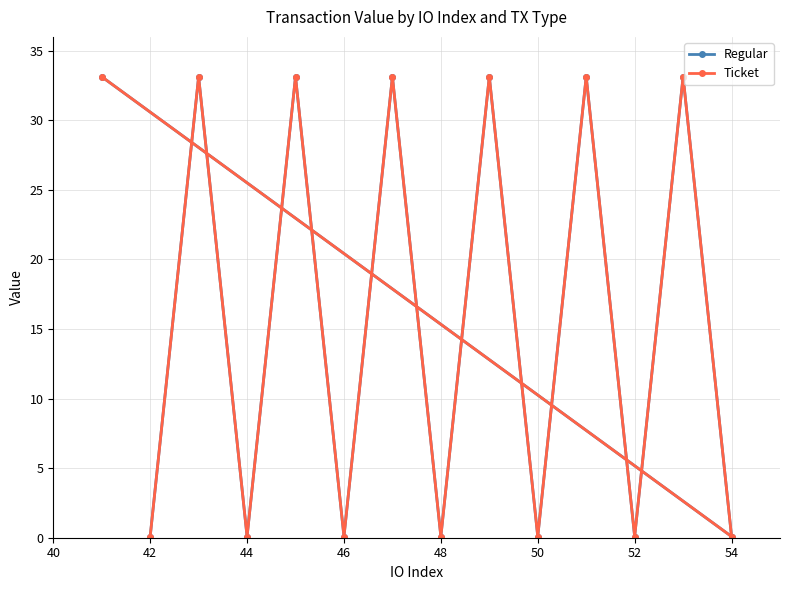

Where is Ticket nearest to the value 16?

42